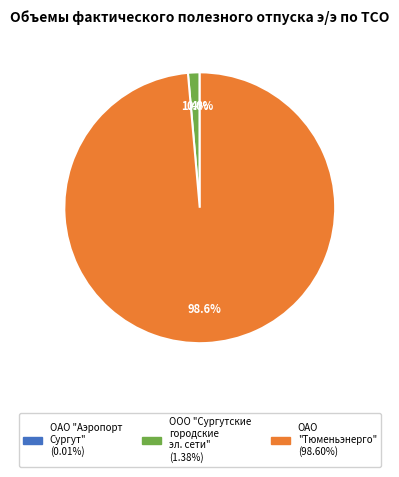

Does any single category account for the majority?

Yes